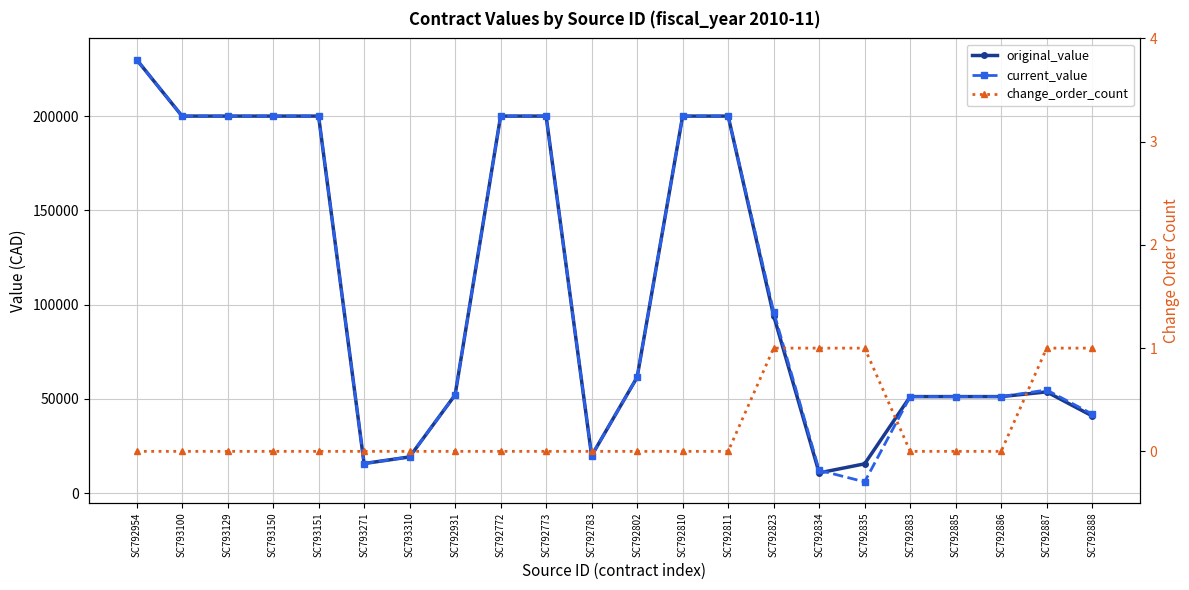

In current_value, how many points are higher than both neighbors (excluding endpoints)?

1